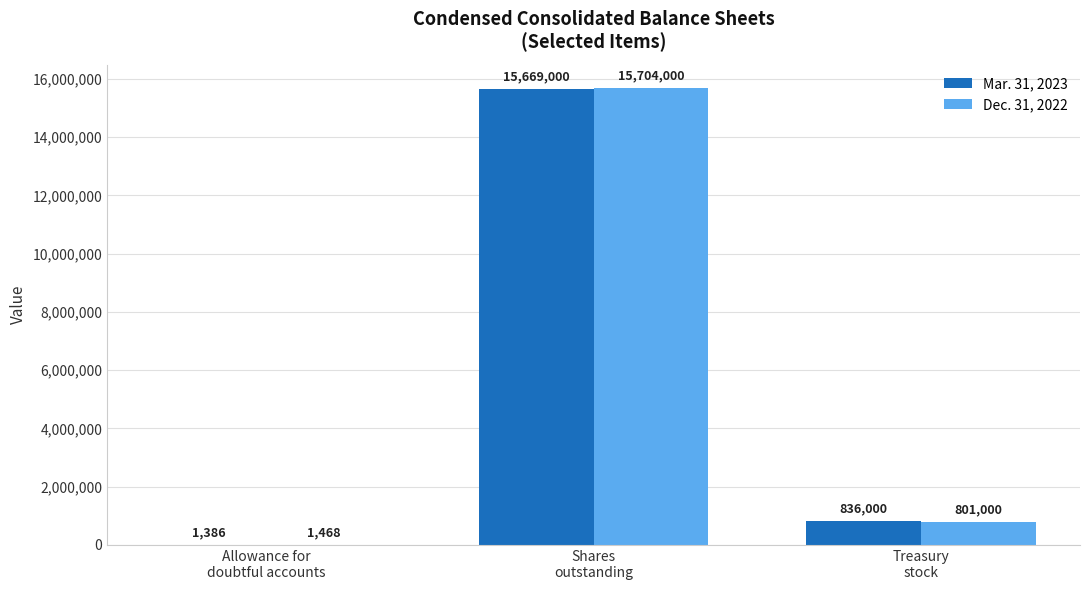

Which series has the largest total across all categories?

Dec. 31, 2022